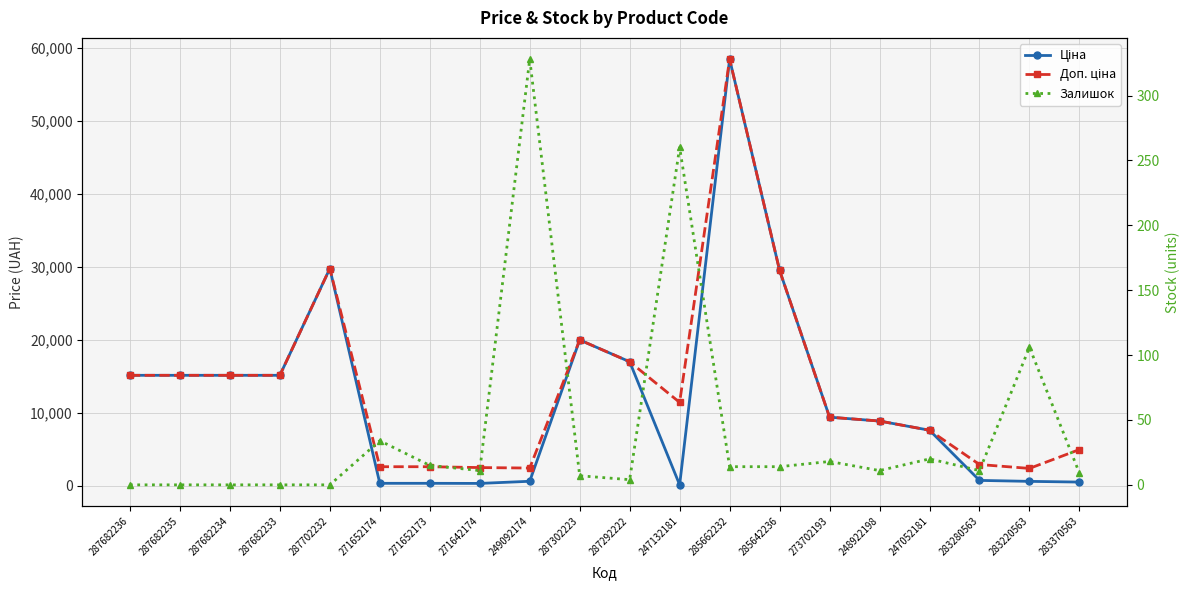

Rank the series at 287302223 from lowest to highest value.

Залишок, Ціна, Доп. ціна